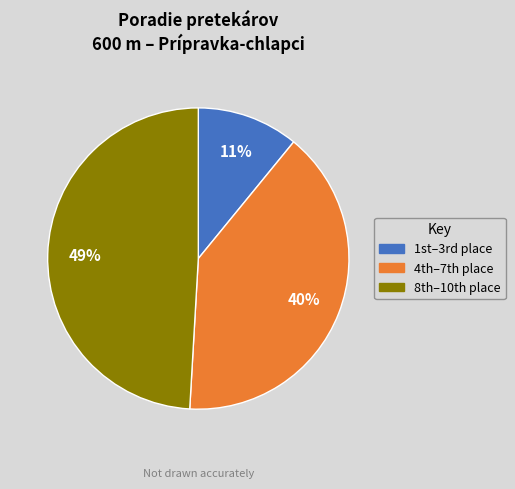

To the nearest percent, what is the difference between the largest and smallest slice percentages?

38%